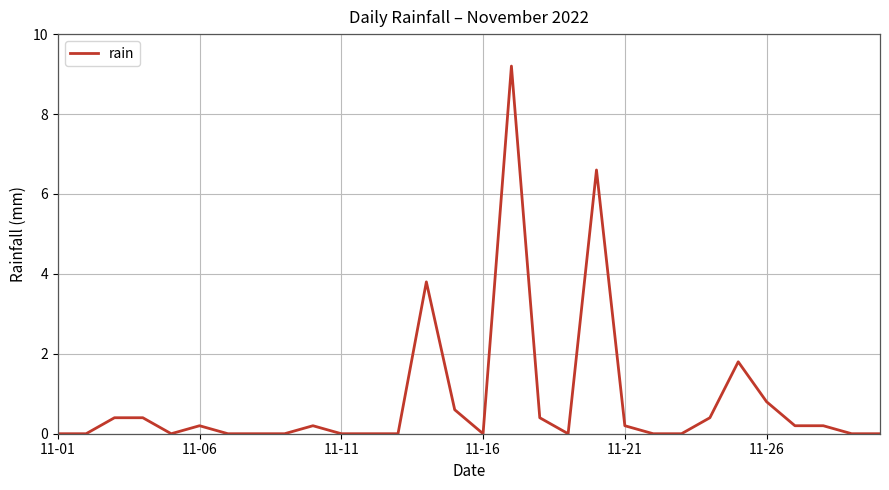

What is the greatest value displayed?

9.2